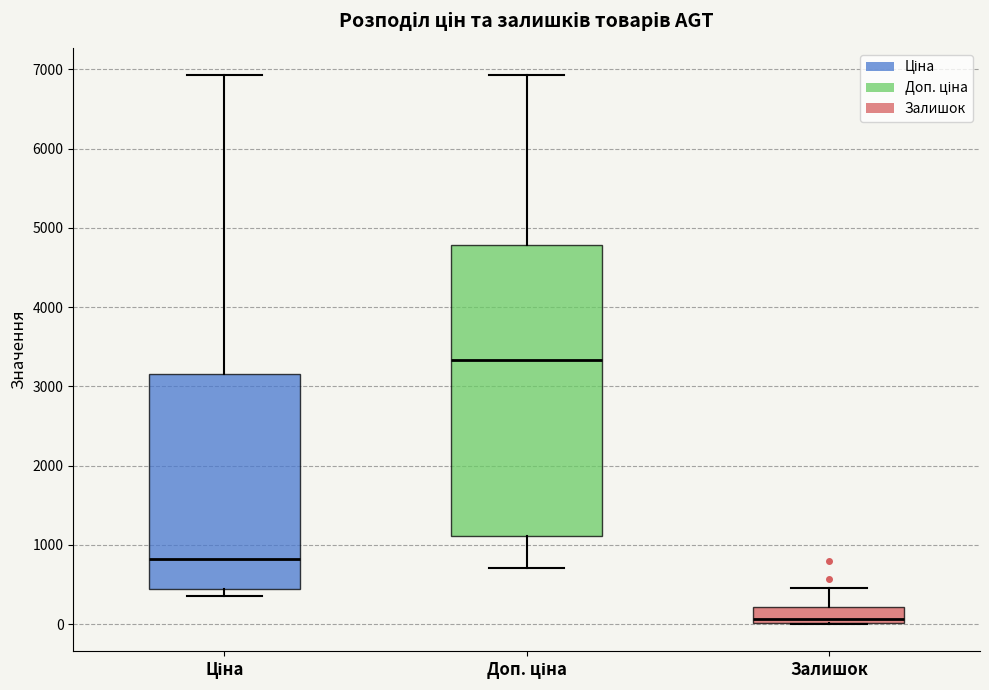

Reading left to right, transcribe this box plot: for each box, give where its median line is, the range the box spans, and where its two whiskers end, as read against the y-axis. The values are not printed on the chart, so give them approximately, as read against the axis.

Ціна: median 800, box 400 to 3200, whiskers 400 (just below the box's lower edge) to 6900
Доп. ціна: median 3300, box 1100 to 4800, whiskers 700 to 6900
Залишок: median 100, box 0 to 200, whiskers 0 to 500